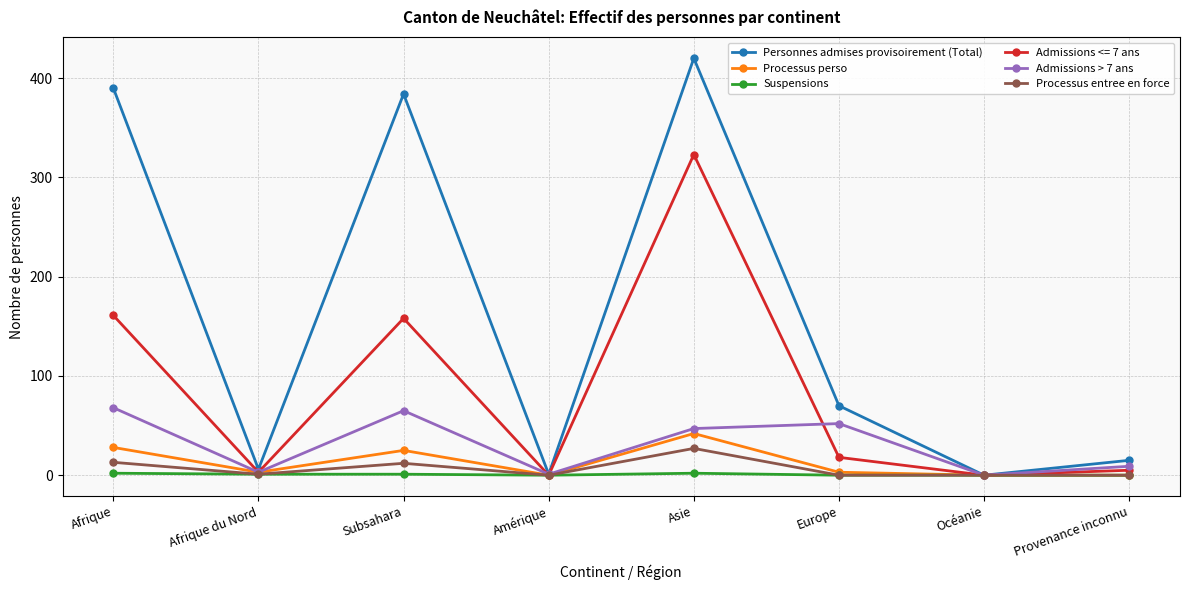

Which series has the largest total across all categories?

Personnes admises provisoirement (Total)